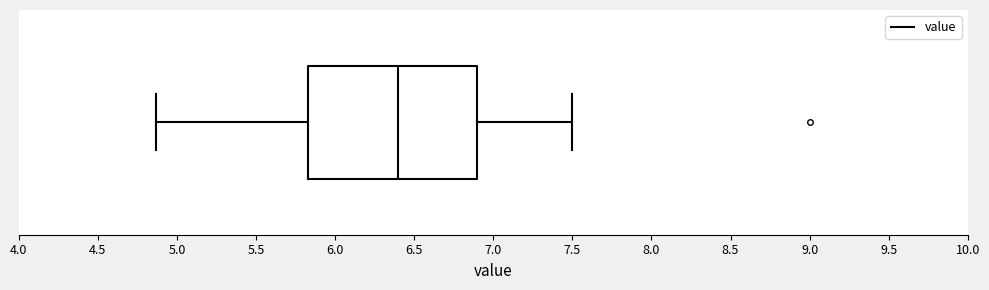

Read this box plot against the x-axis: the position of the median line, the range covered by the box, and the ends of both whiskers. The values are not printed on the chart, so give them approximately, as read against the axis.

median 6.40, box 5.85 to 6.90, whiskers 4.85 to 7.50